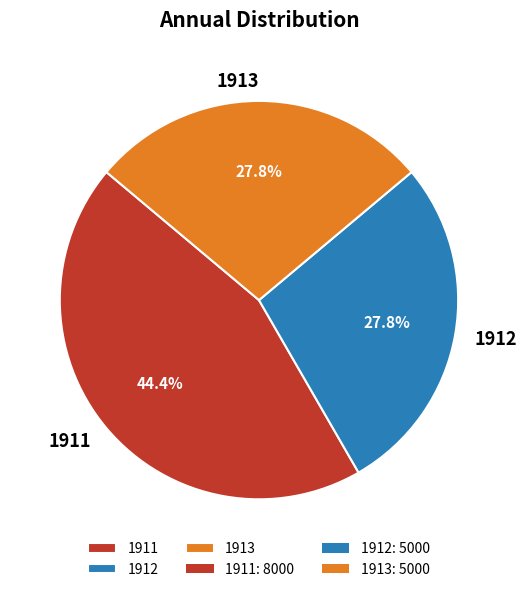

Does 1911 account for over 50% of the chart?

No